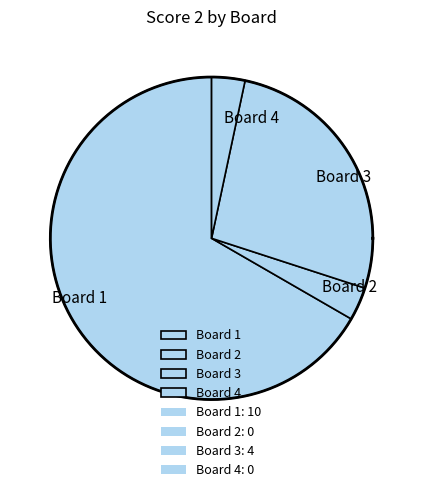

Is it true that Board 4 is 0% of the pie?

True